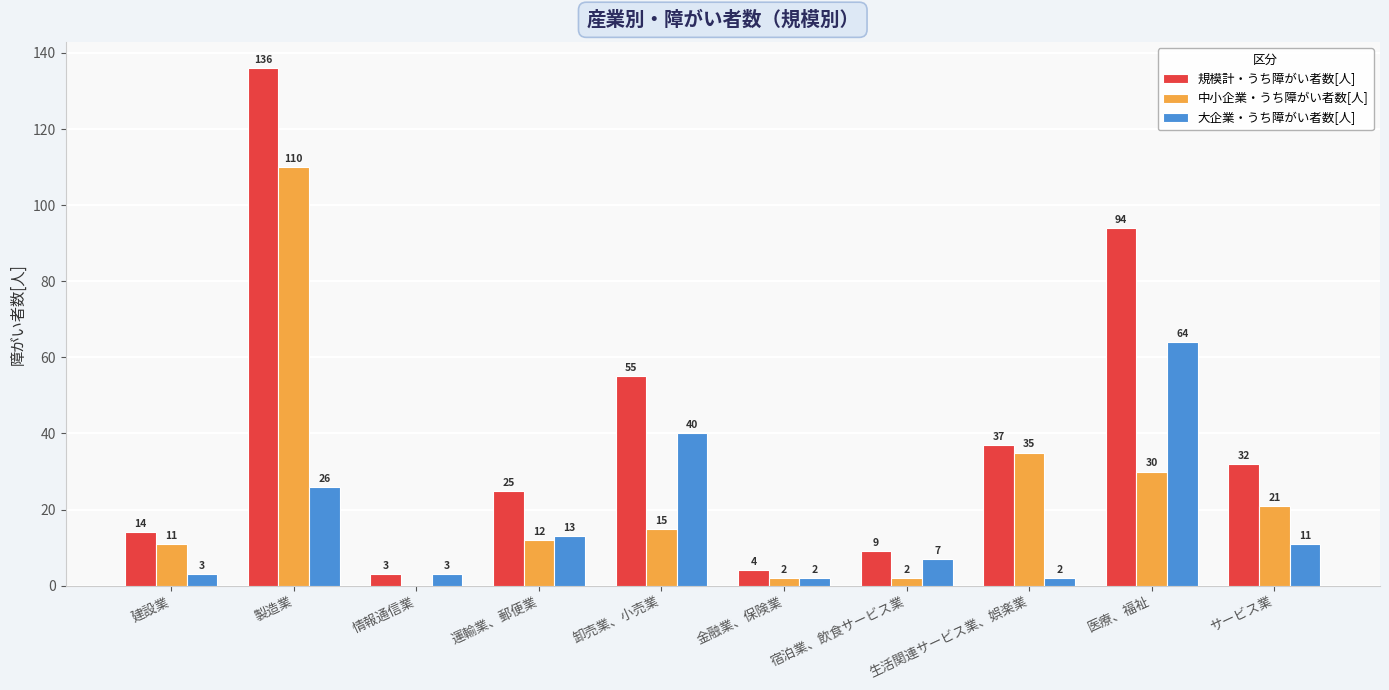

Which category has the highest value in the 大企業・うち障がい者数[人] series?

医療、福祉